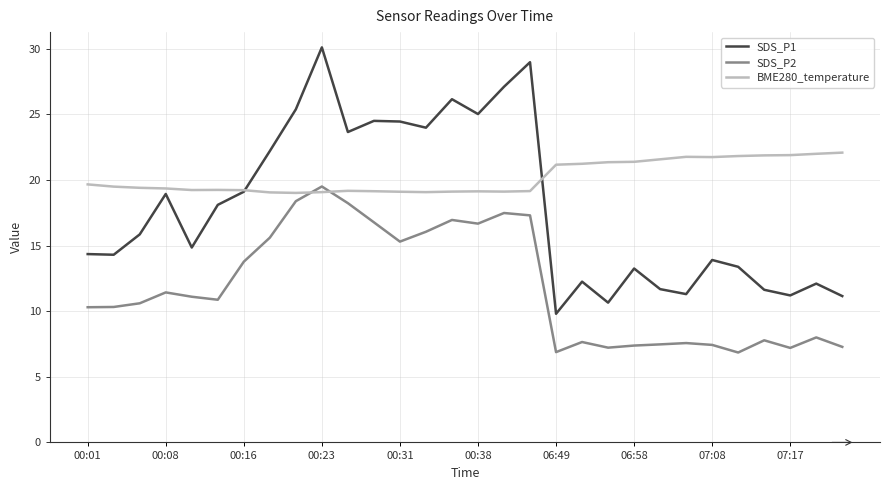

How many interior local peaks does the SDS_P1 series have?

9